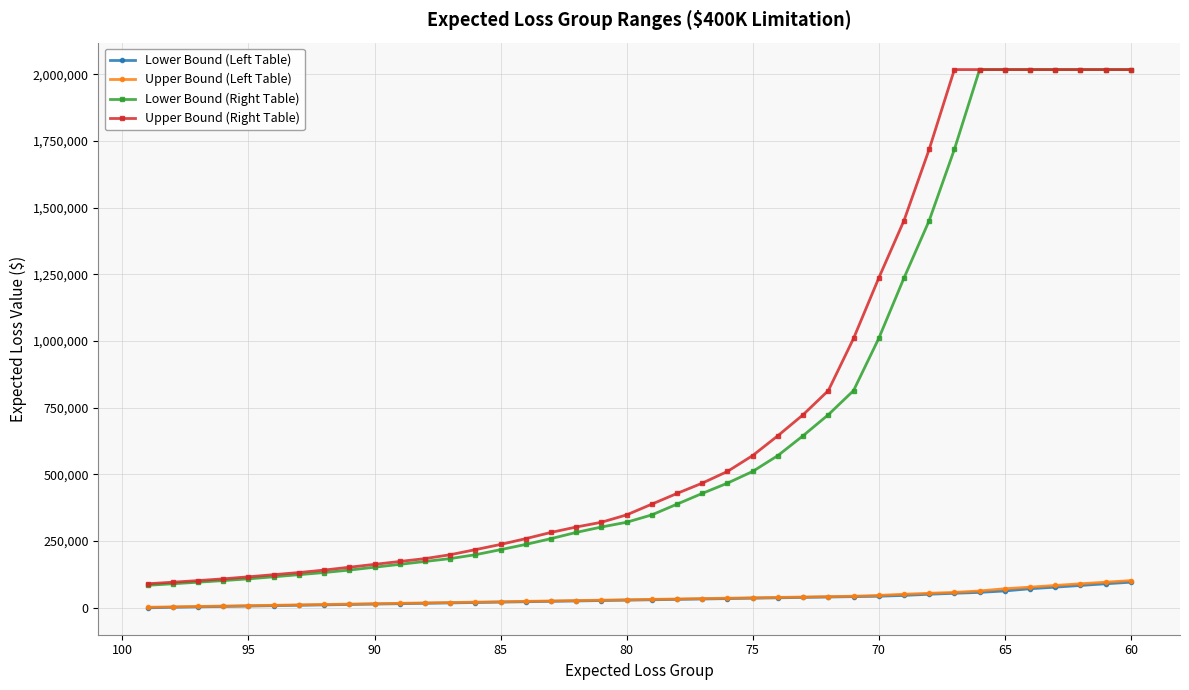

At how many categories does at least one series exceed 579777?

15